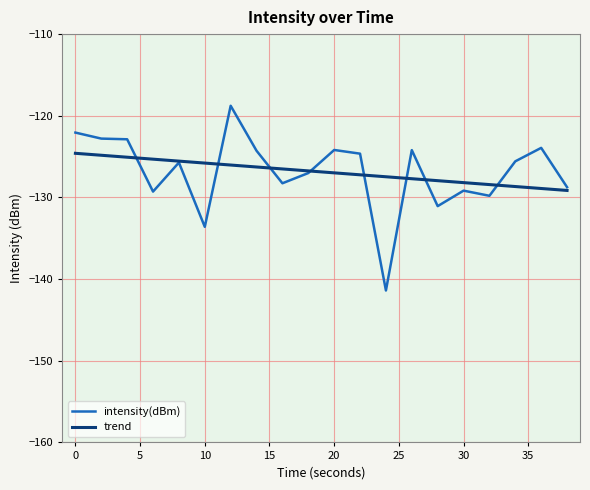

Which series has the largest range (max minus min)?

intensity(dBm)